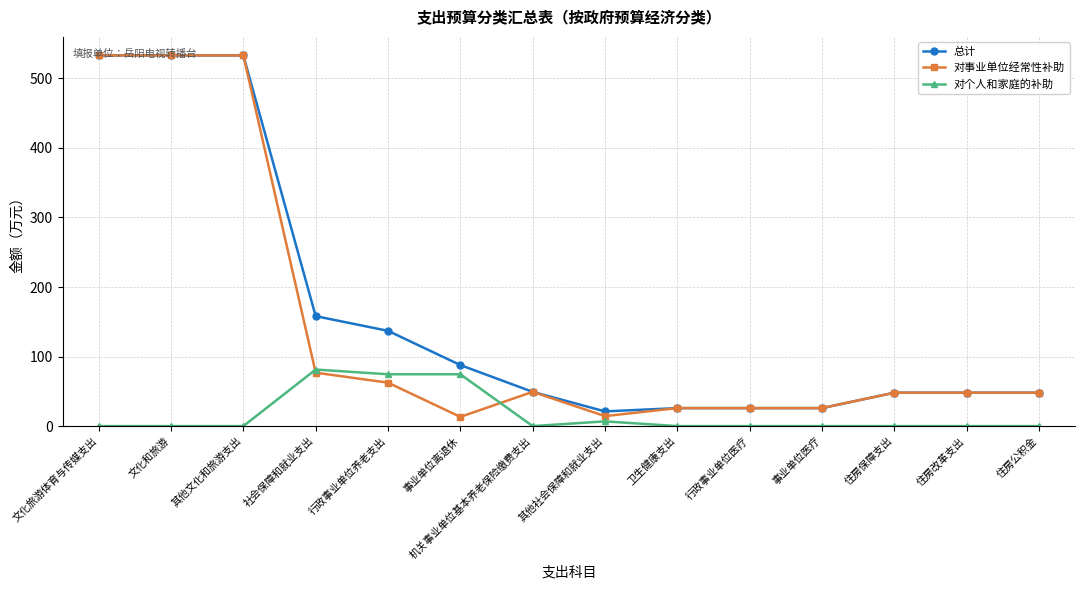

True or false: 总计 and 对个人和家庭的补助 cross at least once.

False